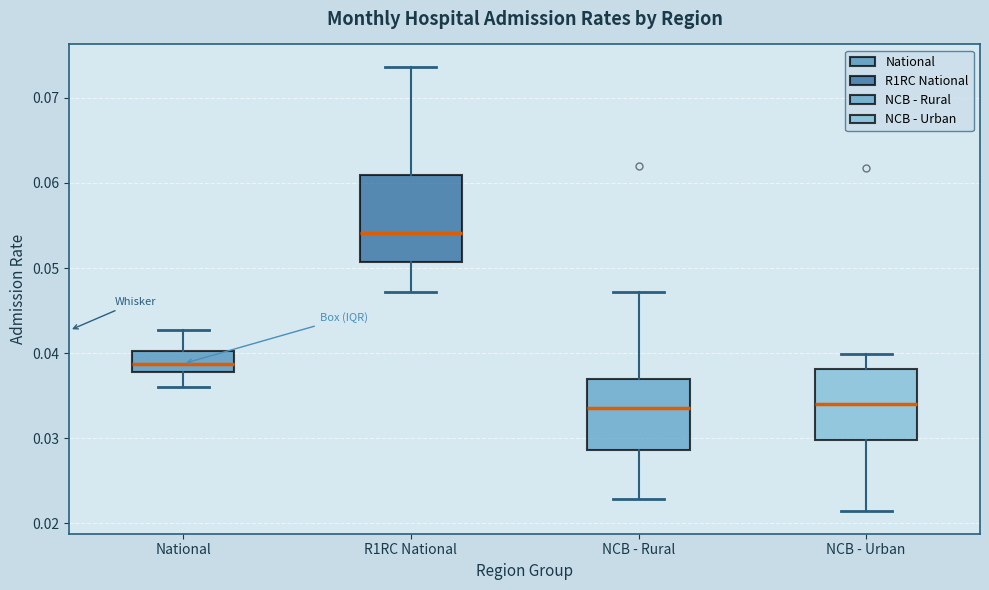

Reading left to right, read every box against the y-axis: the position of its median line, the range the box covers, and the ends of its whiskers. The values are not printed on the chart, so give them approximately, as read against the axis.

National: median 0.039, box 0.038 to 0.040, whiskers 0.036 to 0.043
R1RC National: median 0.054, box 0.051 to 0.061, whiskers 0.047 to 0.074
NCB - Rural: median 0.034, box 0.029 to 0.037, whiskers 0.023 to 0.047
NCB - Urban: median 0.034, box 0.030 to 0.038, whiskers 0.021 to 0.040